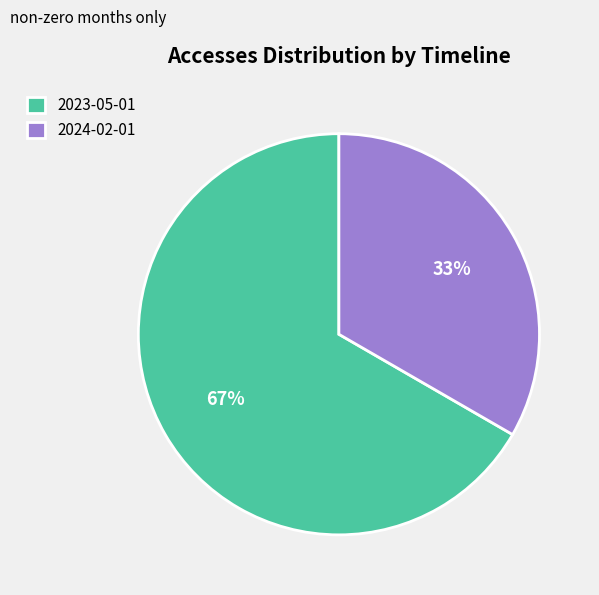

Does 2023-05-01 account for over 50% of the chart?

Yes